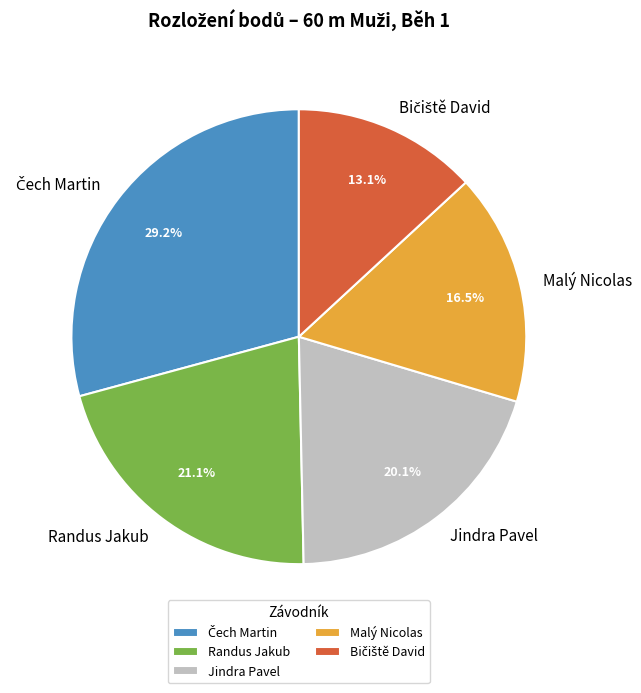

What percentage is NOT represented by Jindra Pavel?

79.9%